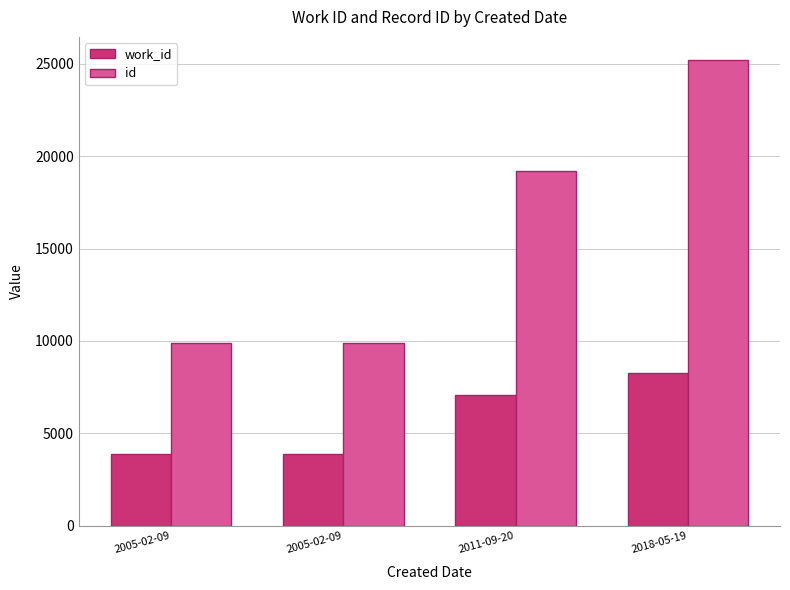

How many bars are there in total?

8